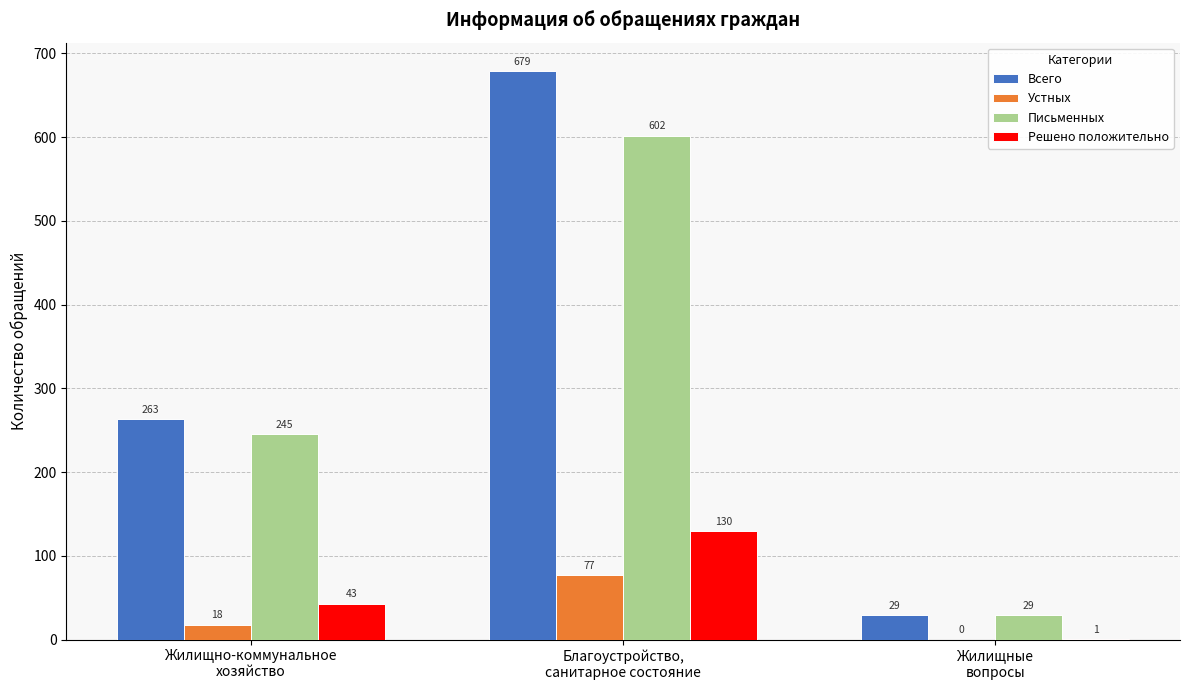

Count the Всего values in the range 29 to 679.

3